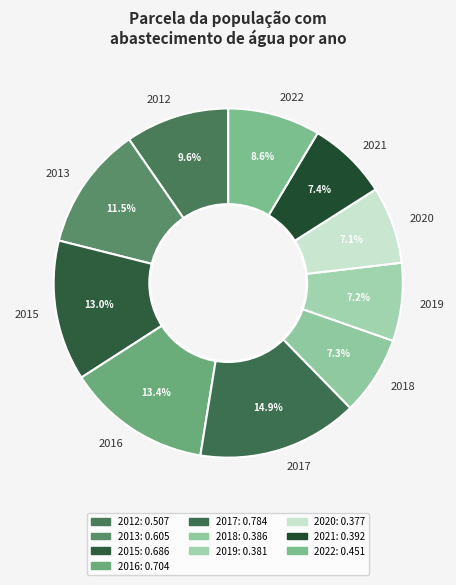

Which has a higher value, 2021 or 2017?

2017